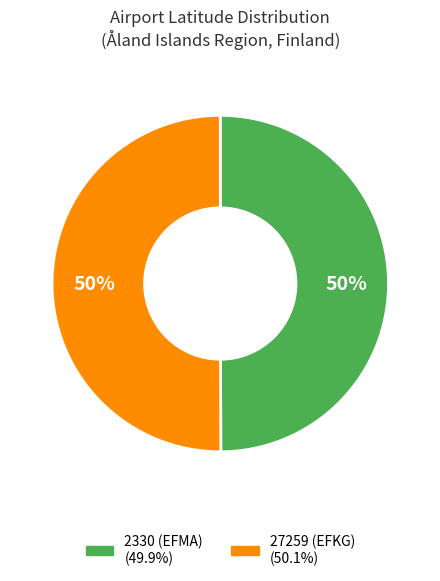

What percentage is the 27259 (EFKG) slice, to the nearest percent?

50%